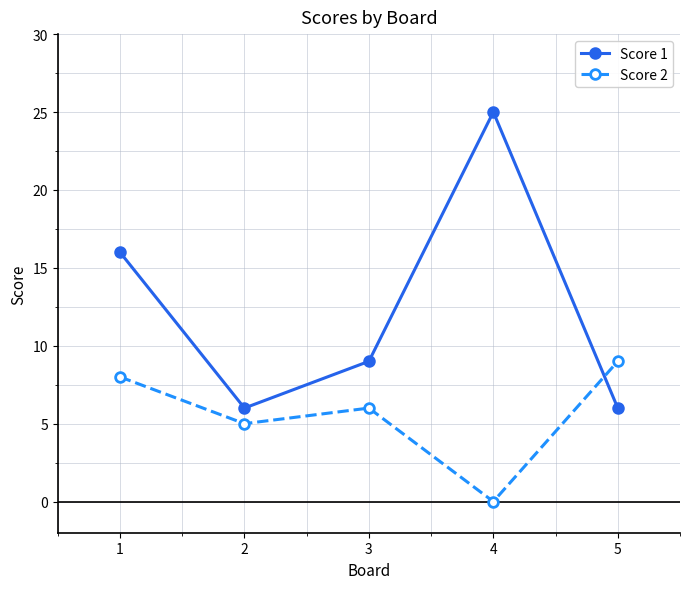

True or false: Score 2 and Score 1 intersect in this chart.

True